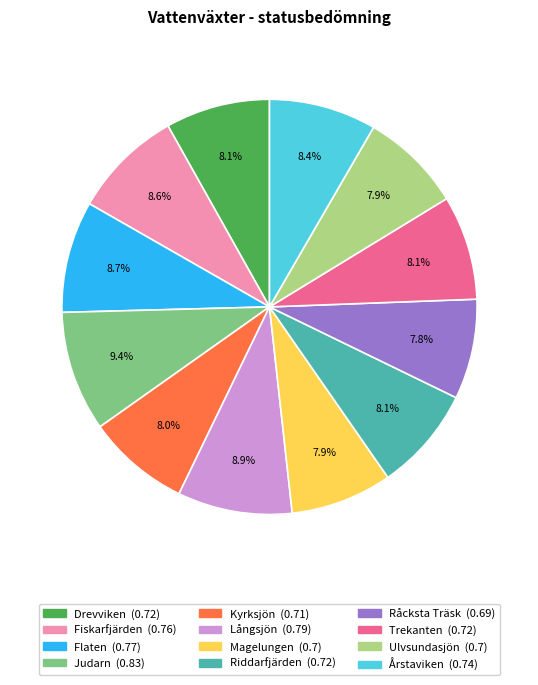

Is there a majority slice in this chart?

No